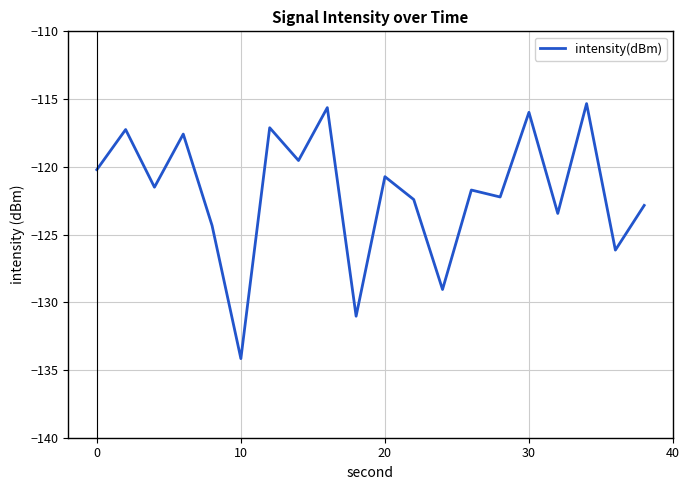

What is the difference between the maximum and minimum values?

18.8